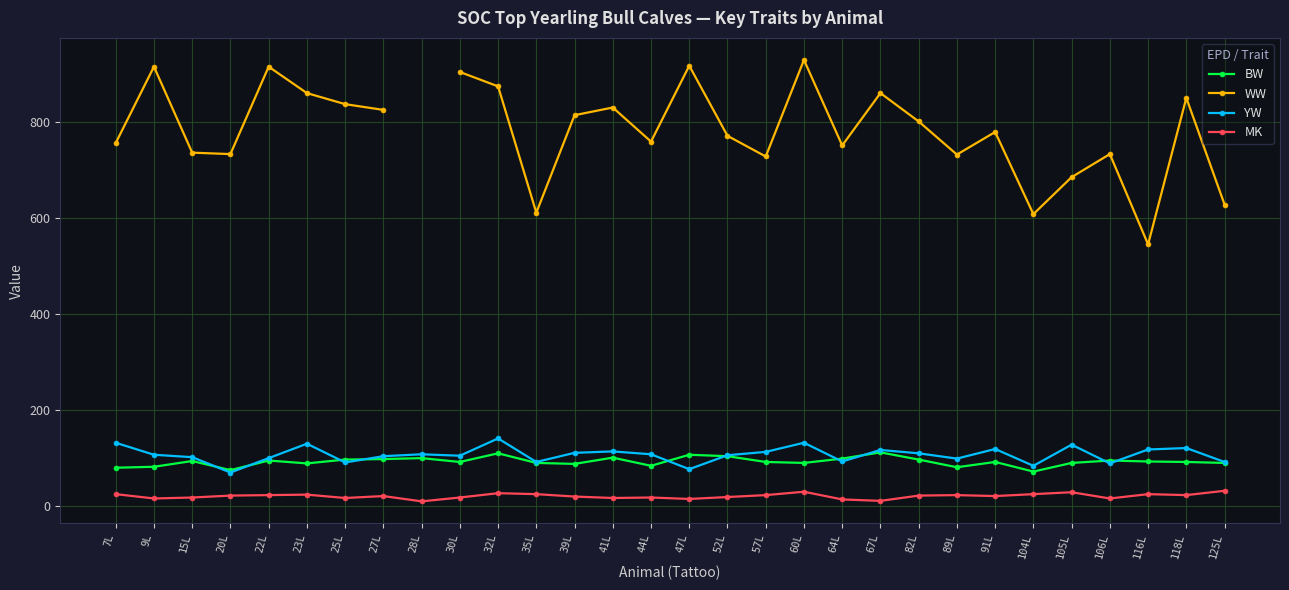

How many interior local valleys does the MK series have?

9